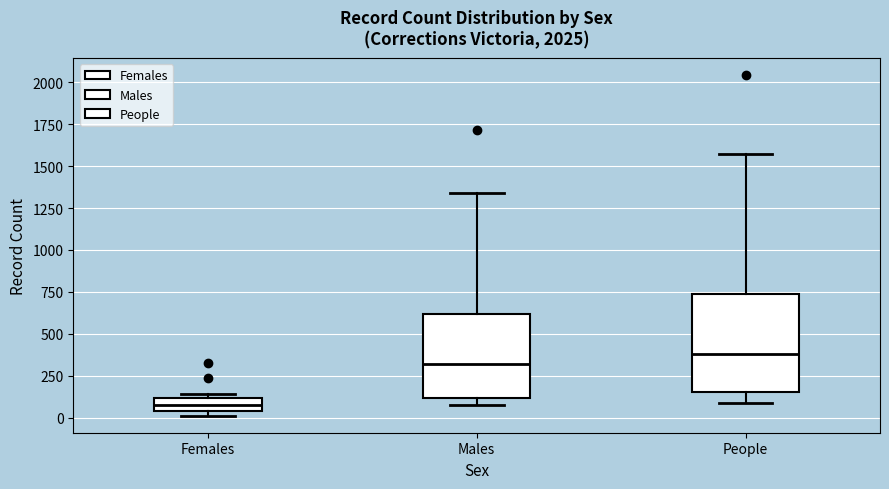

Reading left to right, transcribe this box plot: for each box, give where its median line is, the range the box spans, and where its two whiskers end, as read against the y-axis. The values are not printed on the chart, so give them approximately, as read against the axis.

Females: median 50 (inside the box), box 50 to 100, whiskers 0 to 150
Males: median 300, box 100 to 600, whiskers 100 (just below the box's lower edge) to 1350
People: median 400, box 150 to 750, whiskers 100 to 1550